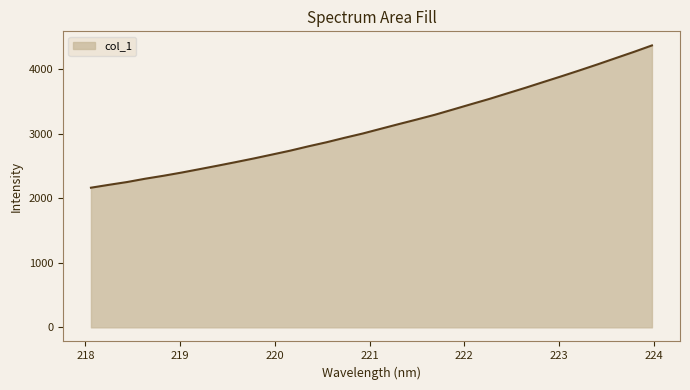

What is the difference between the maximum and minimum values?

2203.1